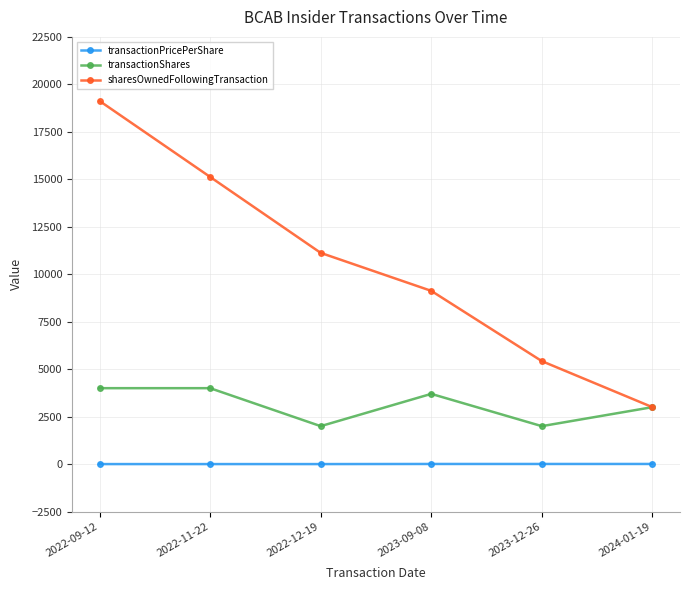

Is this an area chart (filled region under the line)?

No